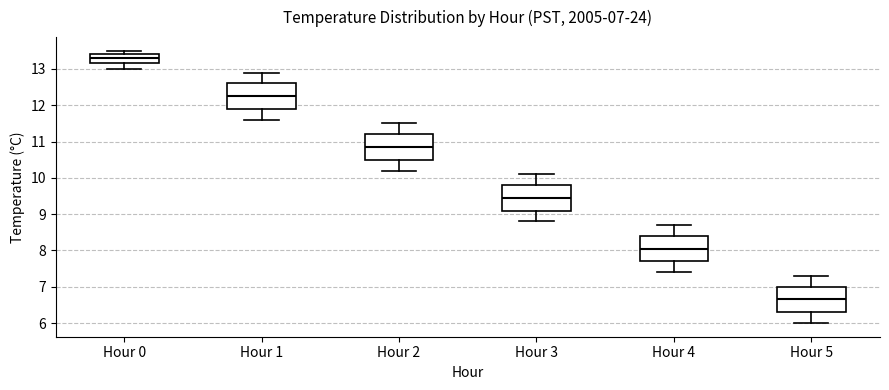

Which box has the lowest median line?

Hour 5